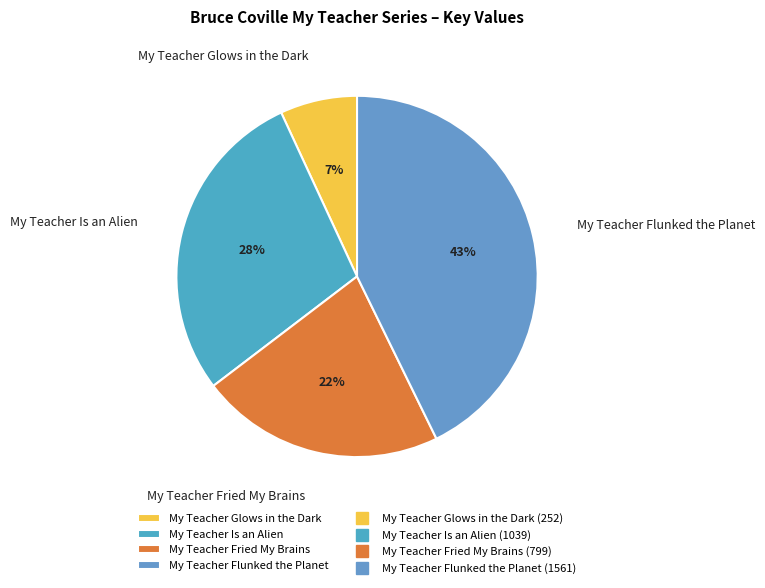

Between My Teacher Glows in the Dark and My Teacher Is an Alien, which is larger?

My Teacher Is an Alien